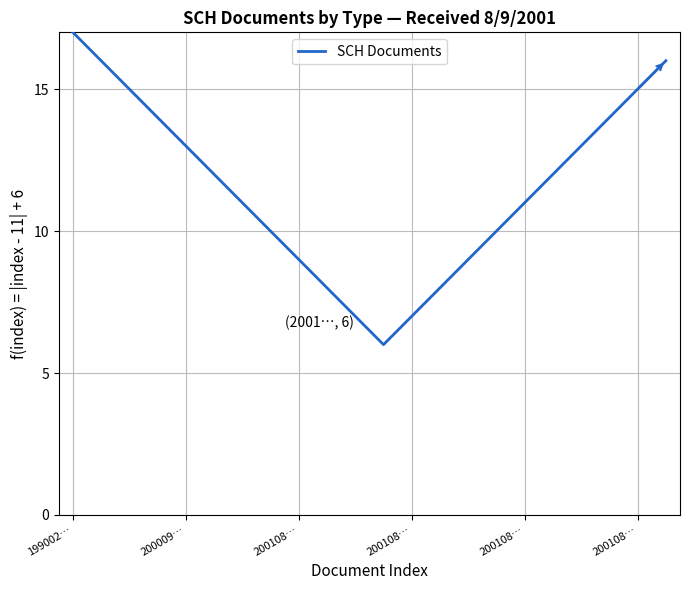

What is the smallest value displayed?

6